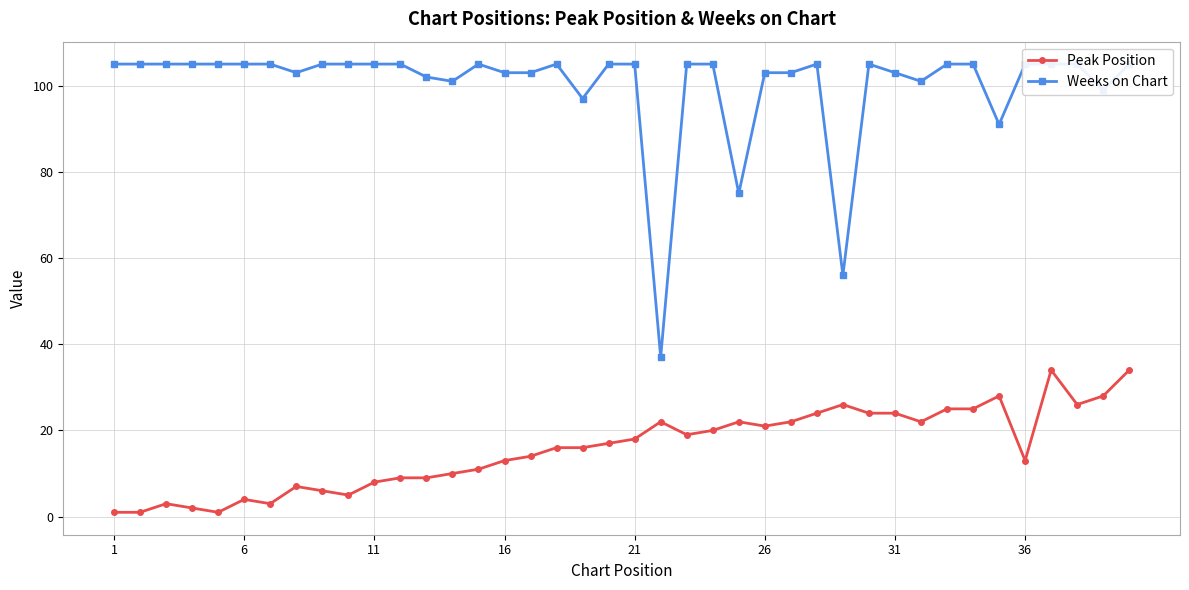

What is the maximum value for Peak Position?

34